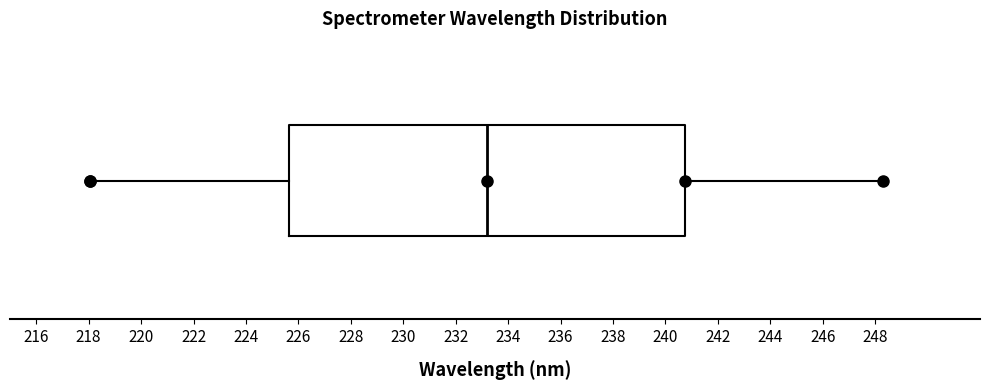

Transcribe this box plot: give where the median line is, the range the box spans, and where the two whiskers end, as read against the x-axis. The values are not printed on the chart, so give them approximately, as read against the axis.

median 233.2, box 225.6 to 240.8, whiskers 218.0 to 248.4